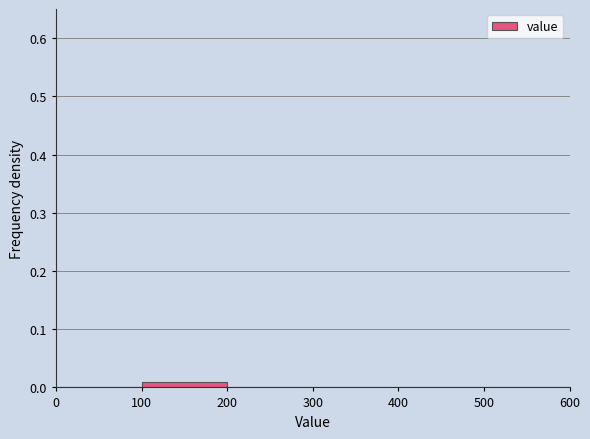

Reading left to right, transcribe this chart: for each bar, give the range it covers on the x-axis and its height. The values are not printed on the chart, so give them approximately, as read against the axis.

0 to 100: 0
100 to 200: 0.01
200 to 300: 0
300 to 400: 0
400 to 500: 0
500 to 600: 0